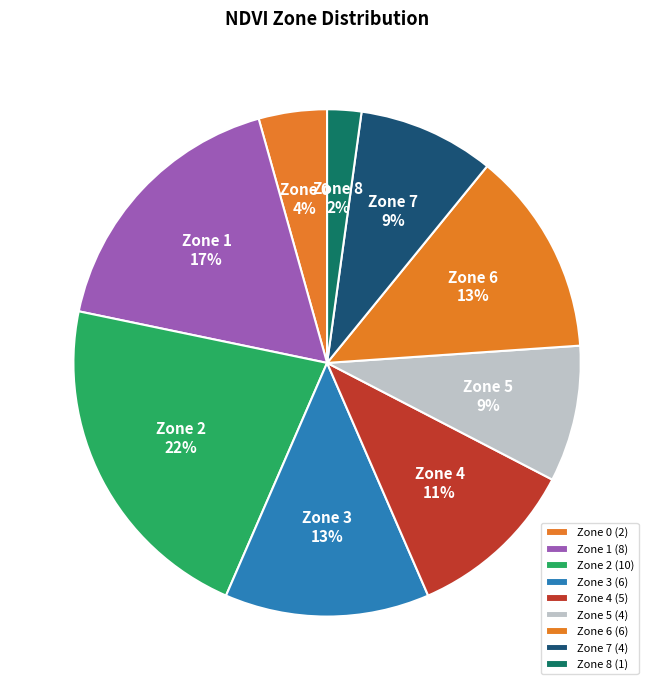

Does Zone 1 represent more than half of the total?

No